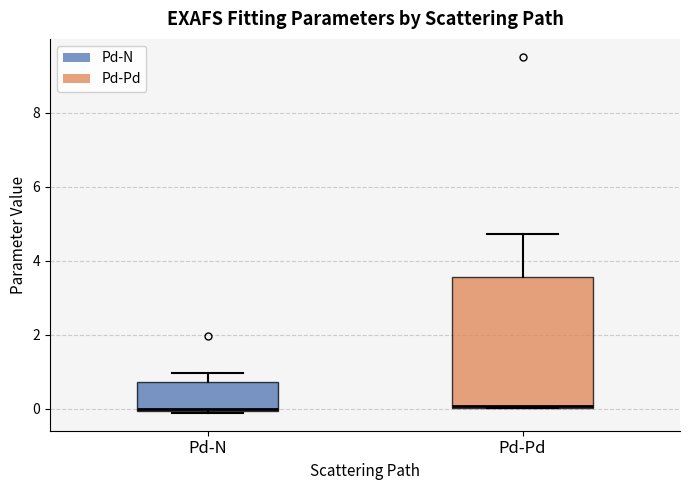

Reading left to right, read every box against the y-axis: the position of its median line, the range the box covers, and the ends of its whiskers. The values are not printed on the chart, so give them approximately, as read against the axis.

Pd-N: median 0.0 (just above the box's lower edge), box 0.0 to 0.8, whiskers -0.2 to 1.0
Pd-Pd: median 0.0, box 0.0 to 3.6, whiskers 0.0 to 4.8